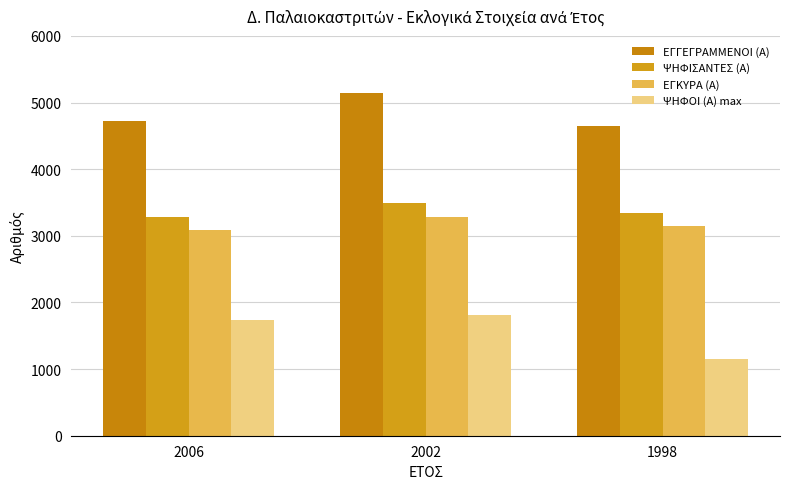

What are all the series names shown in the legend?

ΕΓΓΕΓΡΑΜΜΕΝΟΙ (Α), ΨΗΦΙΣΑΝΤΕΣ (Α), ΕΓΚΥΡΑ (Α), ΨΗΦΟΙ (Α) max